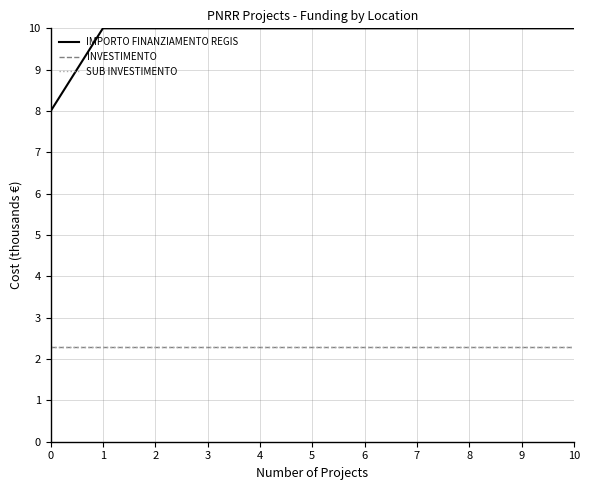

What is the lowest value of the SUB INVESTIMENTO series?

2.3